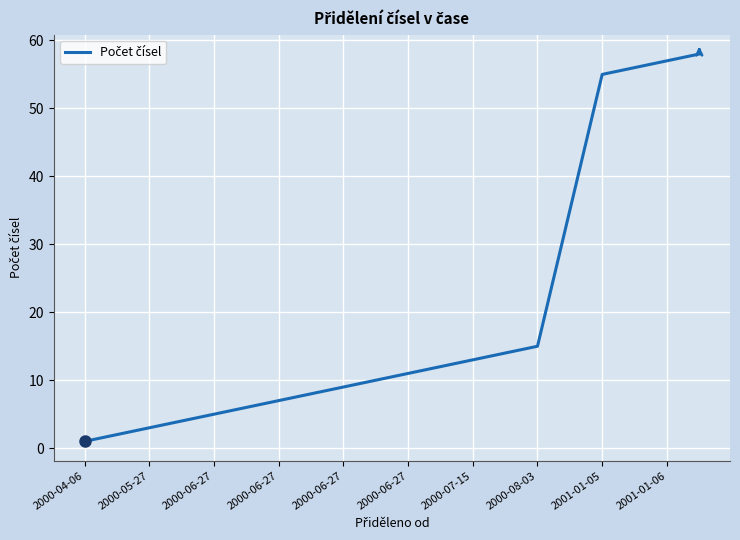

What is the difference between the maximum and minimum values?

57